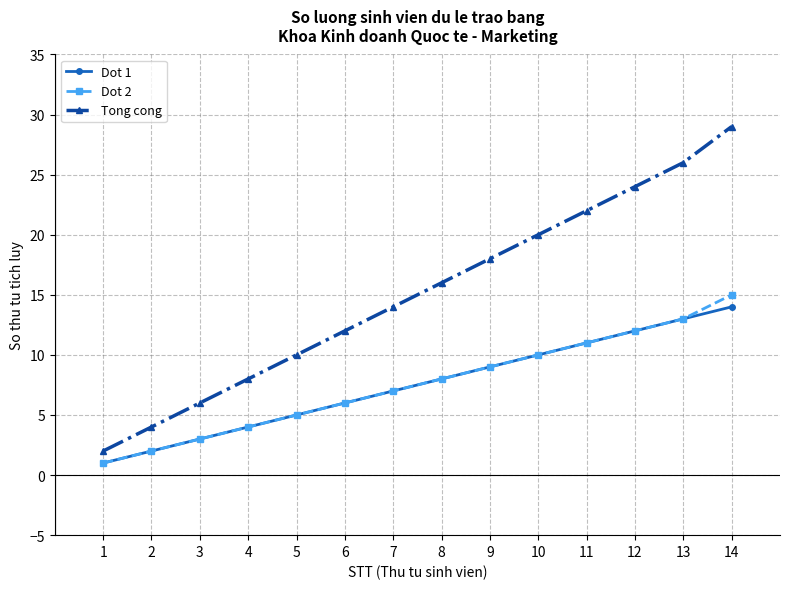

Reading right to left, what are all the values shown in this chart?

Dot 1: 14=14	13=13	12=12	11=11	10=10	9=9	8=8	7=7	6=6	5=5	4=4	3=3	2=2	1=1
Dot 2: 14=15	13=13	12=12	11=11	10=10	9=9	8=8	7=7	6=6	5=5	4=4	3=3	2=2	1=1
Tong cong: 14=29	13=26	12=24	11=22	10=20	9=18	8=16	7=14	6=12	5=10	4=8	3=6	2=4	1=2